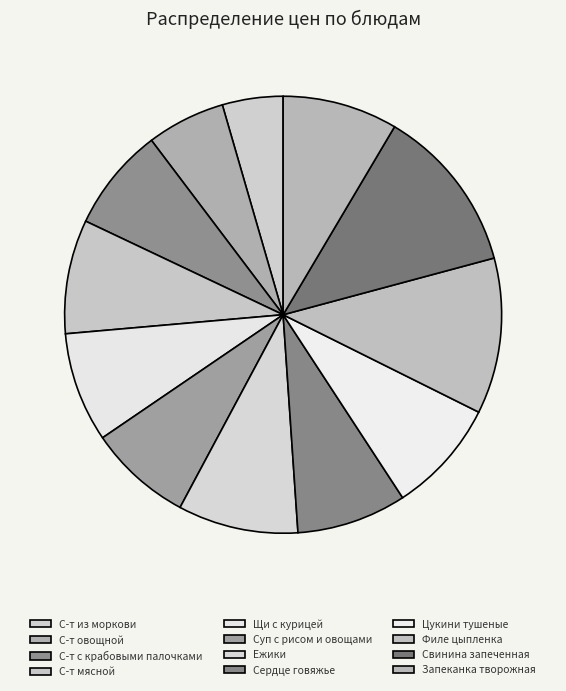

Is there any slice that represents more than half of the pie?

No